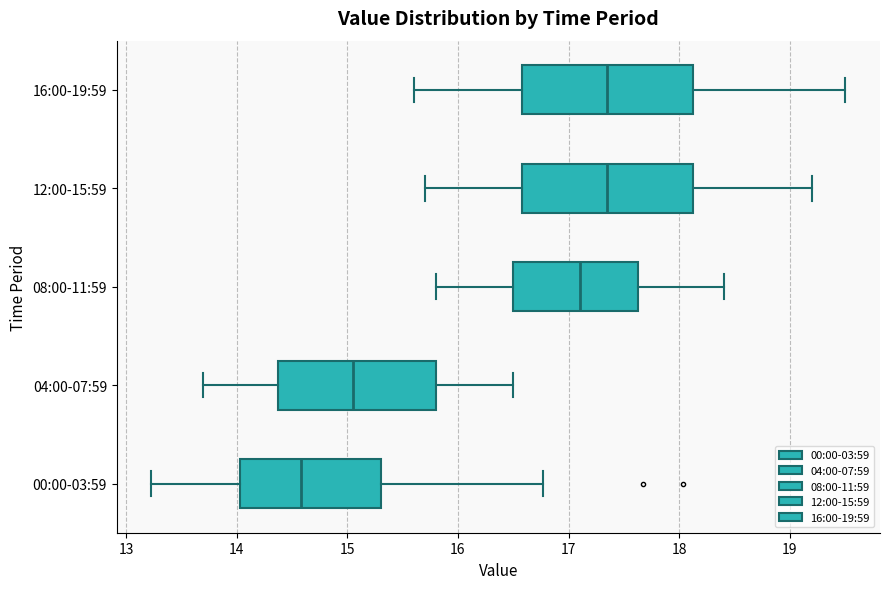

Where does the median line of the box for 08:00-11:59 sit on the x-axis? The values are not printed on the chart, so give them approximately, as read against the axis.

17.1